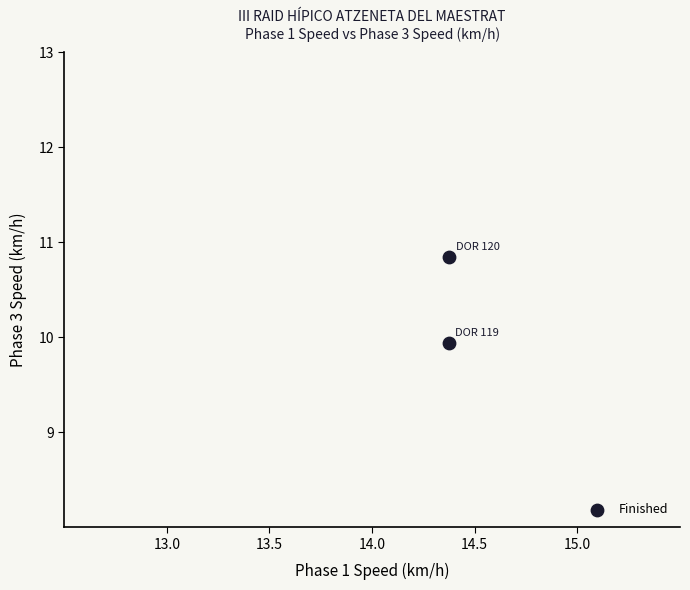

What is the average X value?

14.4